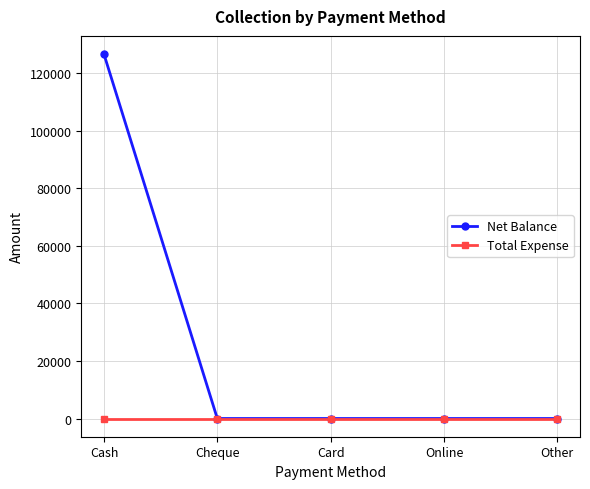

True or false: Net Balance has a value of 0 at Online.

True